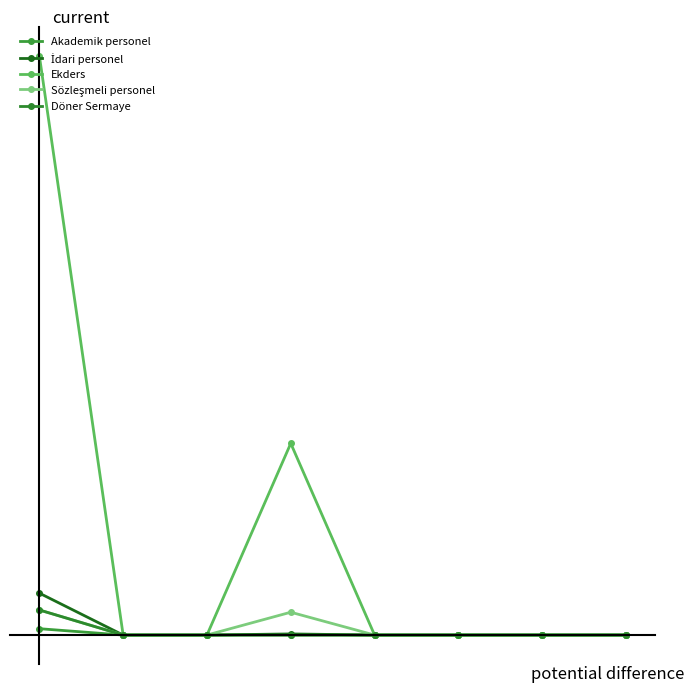

Reading left to right, what are all the values shown in this chart?

Akademik personel: 17	0	0	0	0	0	0	0
İdari personel: 112	0	0	3	0	0	0	0
Ekders: 1548	0	0	512	0	0	0	0
Sözleşmeli personel: 67	0	0	61	0	0	0	0
Döner Sermaye: 67	0	0	0	0	0	0	0